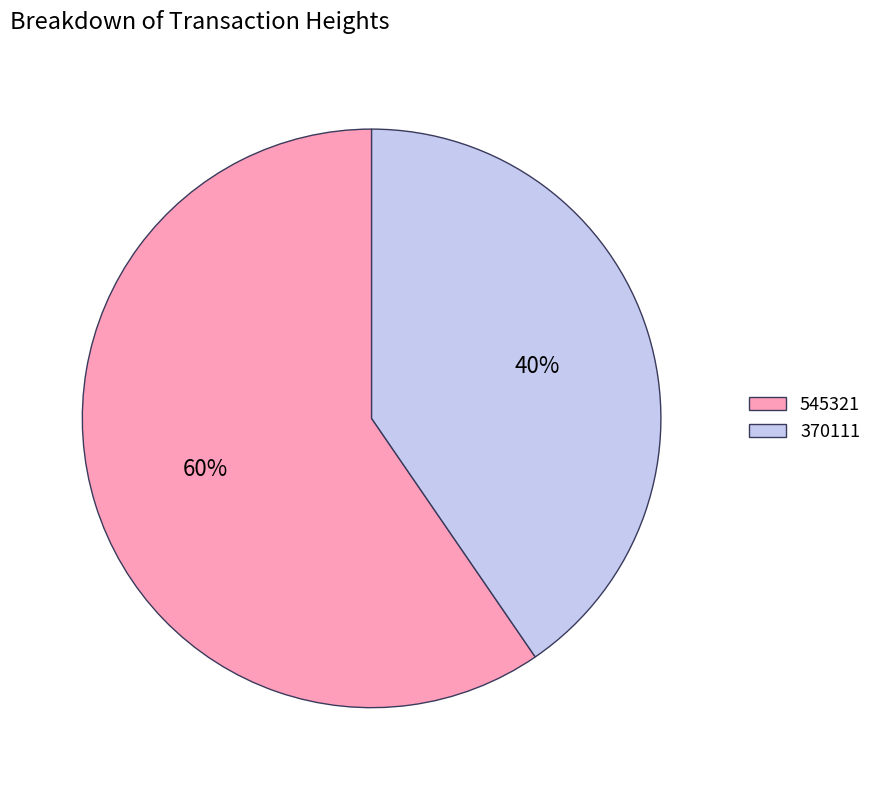

Is it true that 370111 is 35% of the pie?

False